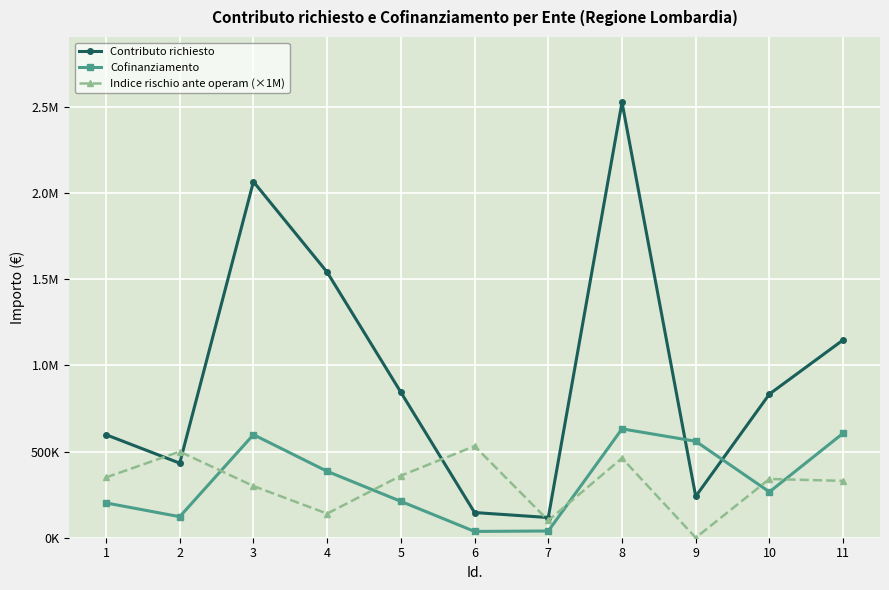

Is this an area chart (filled region under the line)?

No